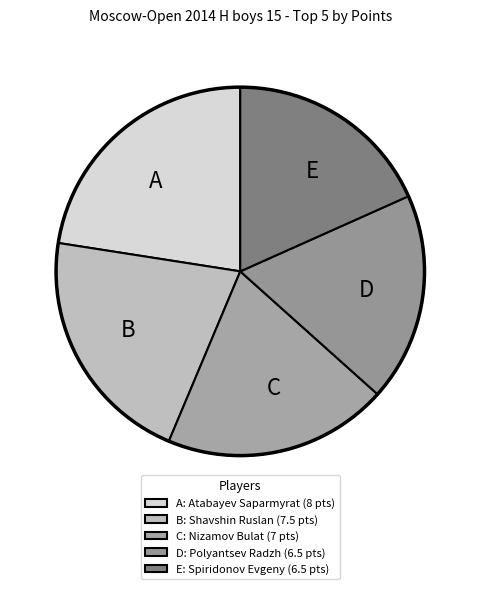

Is it true that D is 18% of the pie?

True